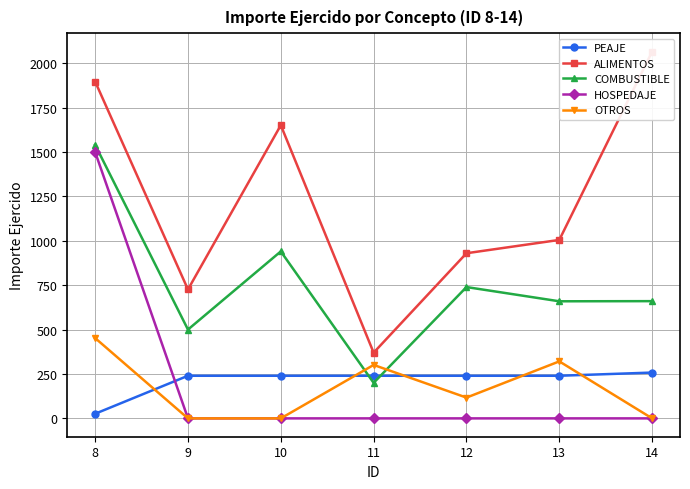

Rank the series by their maximum value, from highest to lowest.

ALIMENTOS, COMBUSTIBLE, HOSPEDAJE, OTROS, PEAJE